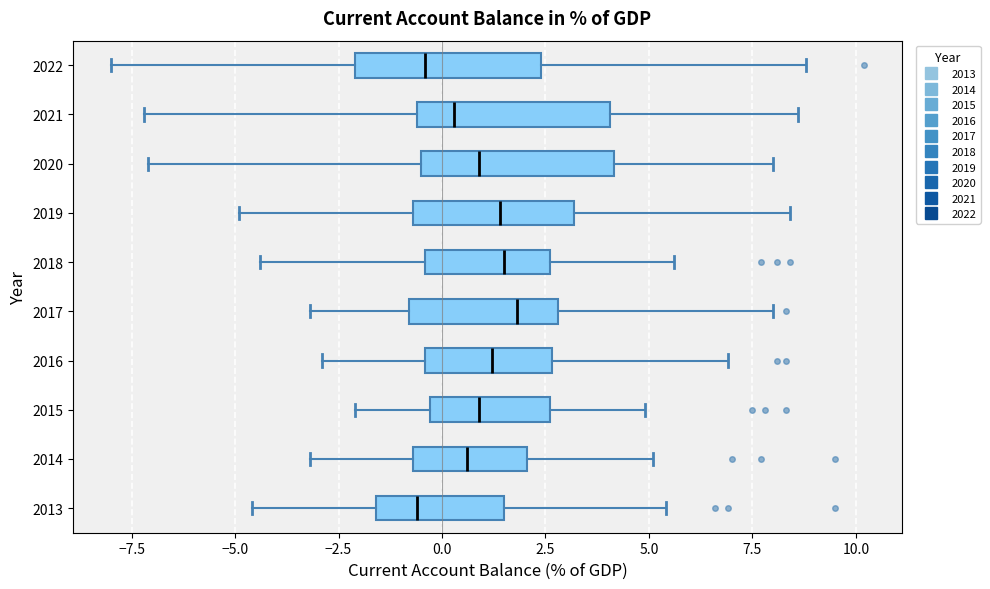

Where does the right whisker of the box at y = 2018 end on the x-axis? The values are not printed on the chart, so give them approximately, as read against the axis.

5.5